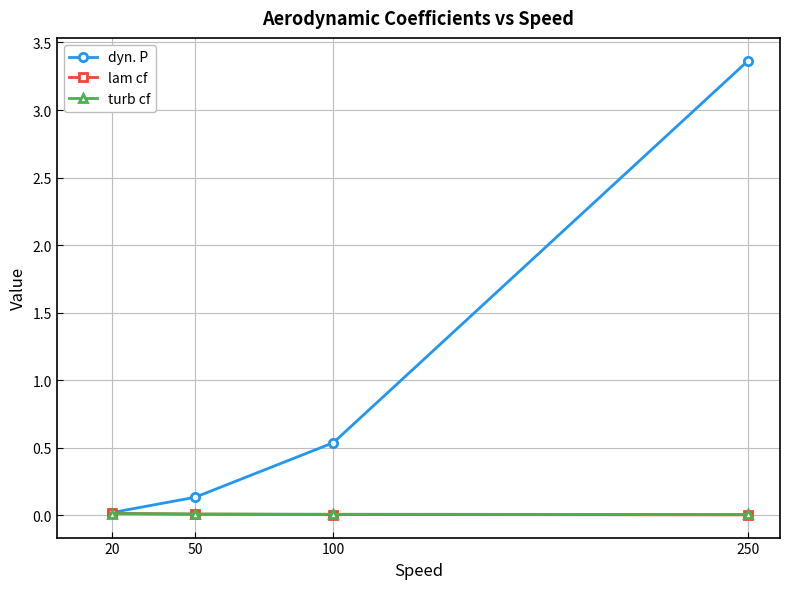

What is the average value of the dyn. P series?

1.0